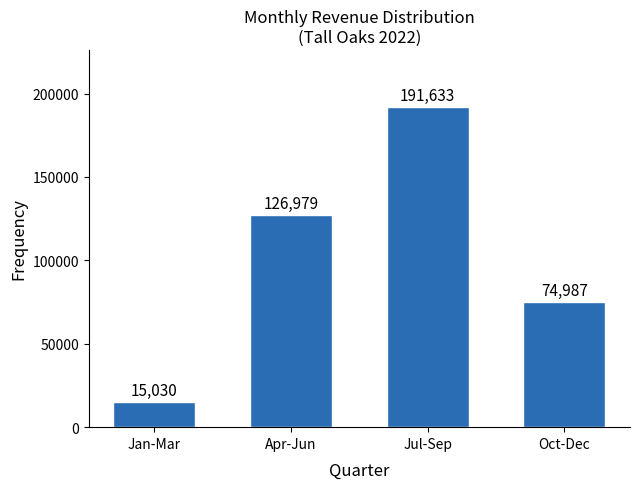

The chart shows a value of 80093.9 at Apr-Jun. True or false?

False